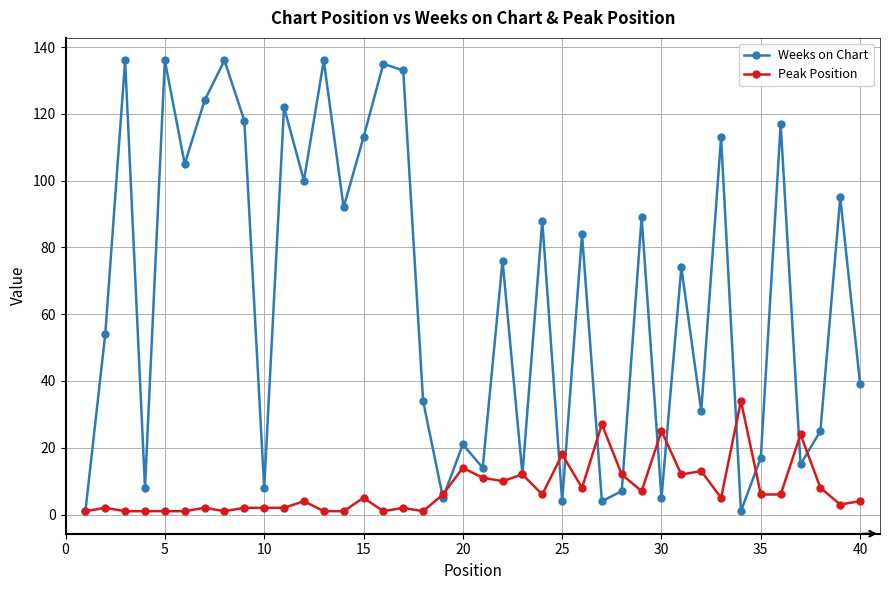

At how many categories does at least one series exceed 61?

21